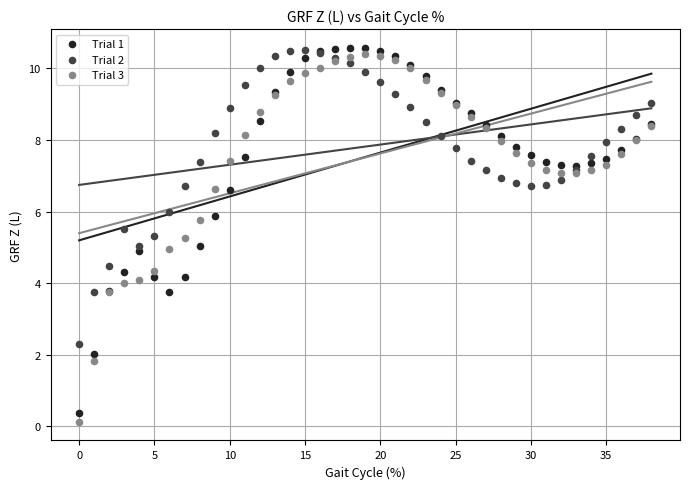

Which series contains the lowest Y value?

Trial 3